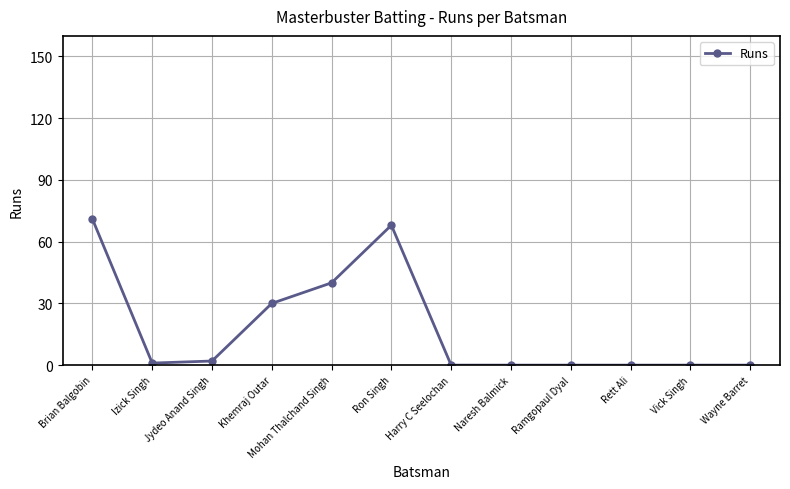

Reading left to right, what are all the values shown in this chart?

71	1	2	30	40	68	0	0	0	0	0	0